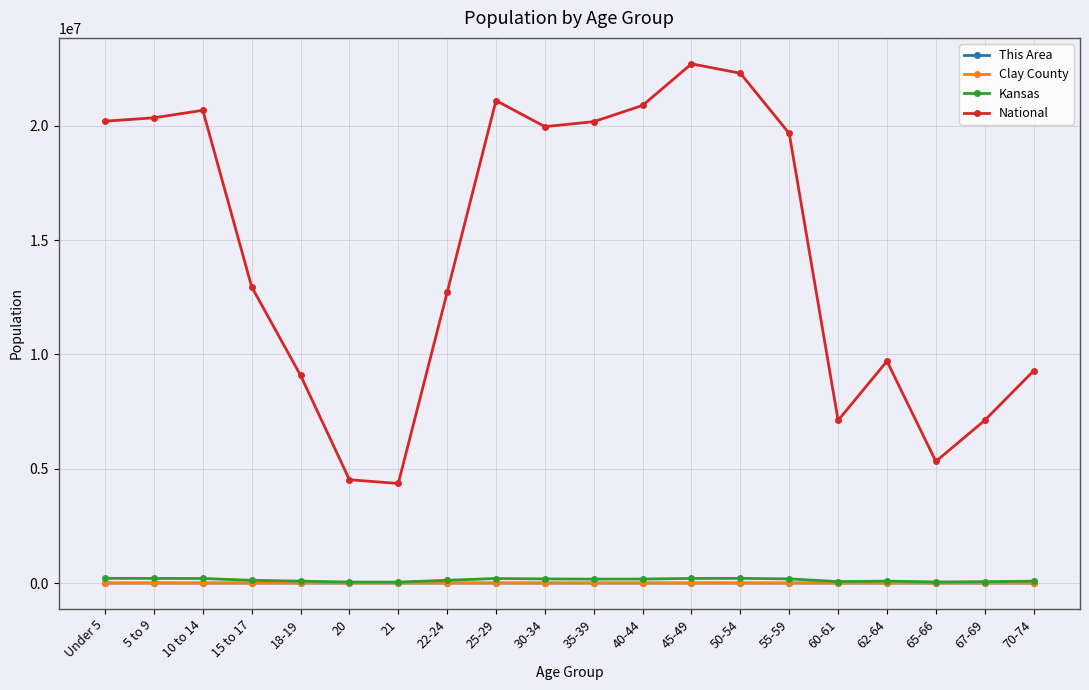

At how many categories does at least one series exceed 1342806?

20